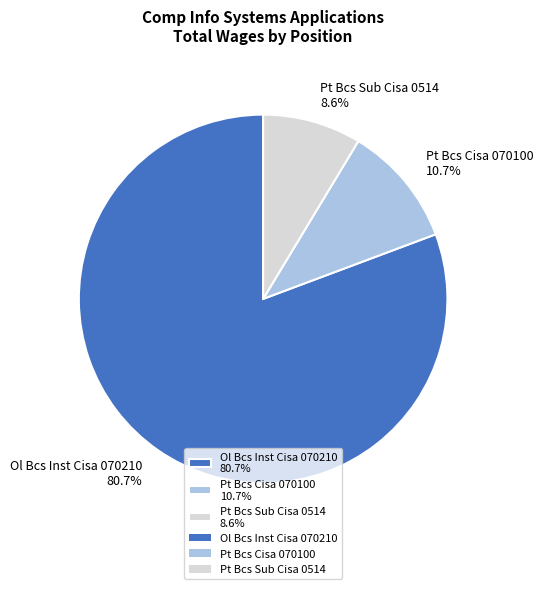

Count the number of slices in the pie.

3